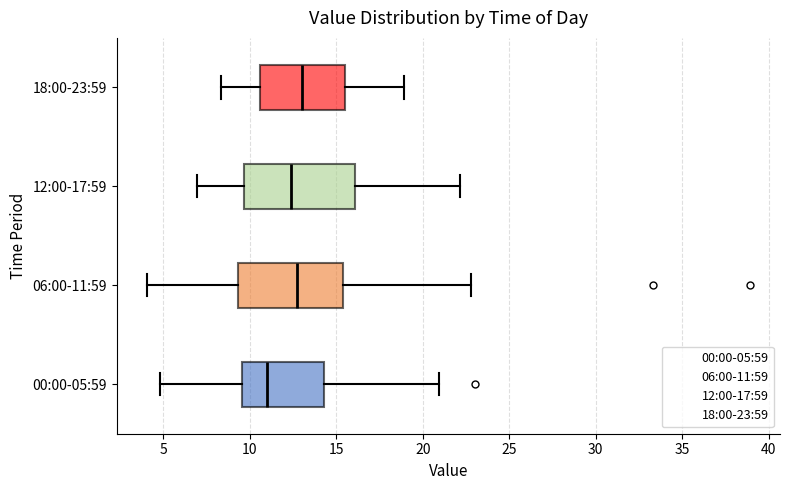

Reading bottom to top, transcribe this box plot: for each box, give where its median line is, the range the box spans, and where its two whiskers end, as read against the x-axis. The values are not printed on the chart, so give them approximately, as read against the axis.

00:00-05:59: median 11.0, box 9.5 to 14.5, whiskers 5.0 to 21.0
06:00-11:59: median 12.5, box 9.5 to 15.5, whiskers 4.0 to 23.0
12:00-17:59: median 12.5, box 9.5 to 16.0, whiskers 7.0 to 22.0
18:00-23:59: median 13.0, box 10.5 to 15.5, whiskers 8.5 to 19.0